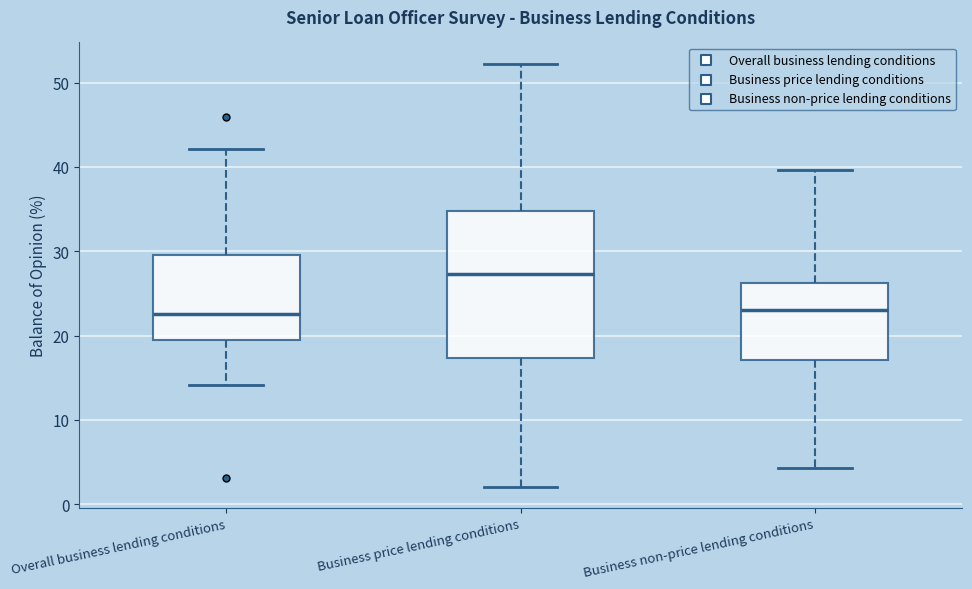

Which box is the tallest, from its lower edge to its upper edge?

Business price lending conditions